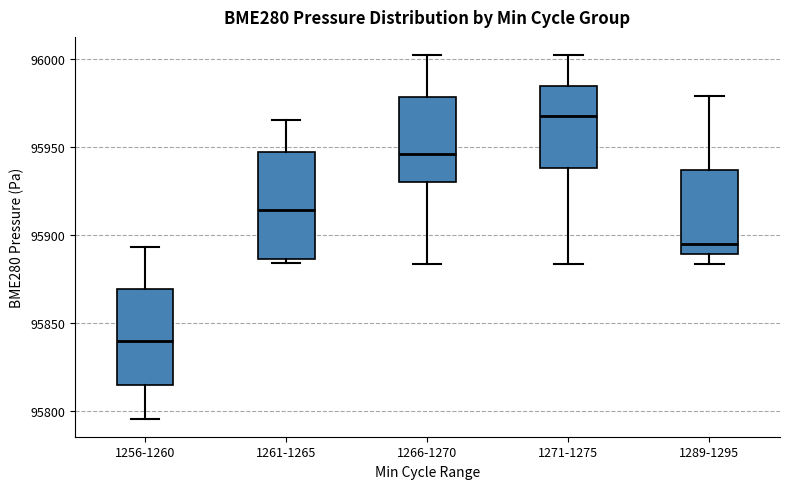

Which box has the highest median line?

1271-1275